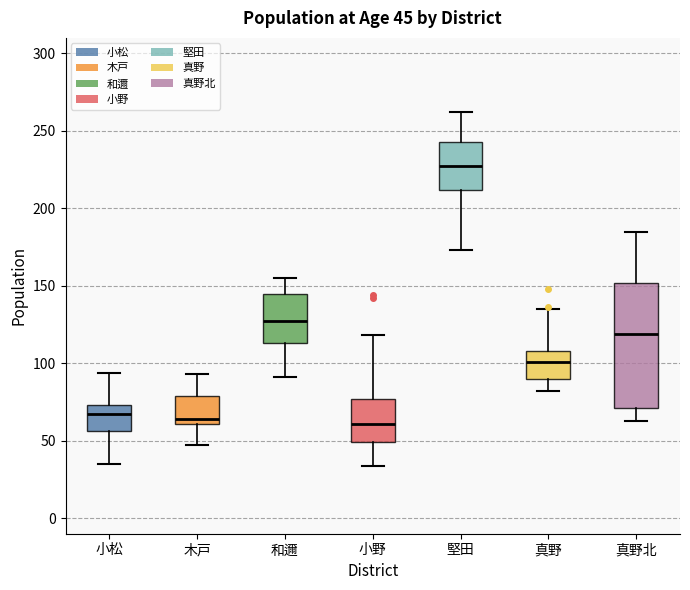

Comparing the boxes themselves (not the whiskers), which one is the tallest?

真野北